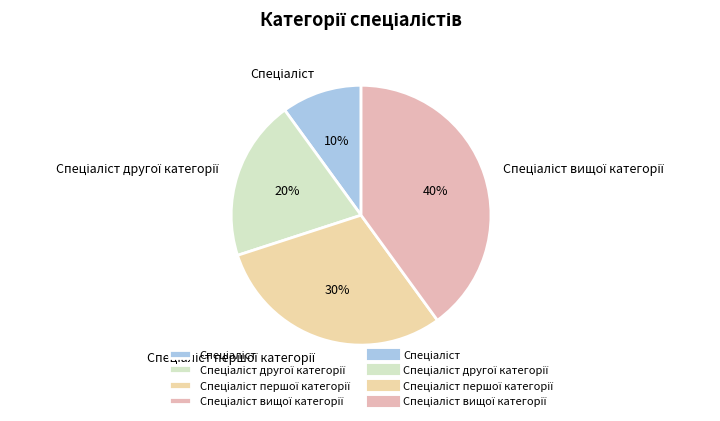

To the nearest percent, what is the average slice percentage?

25%